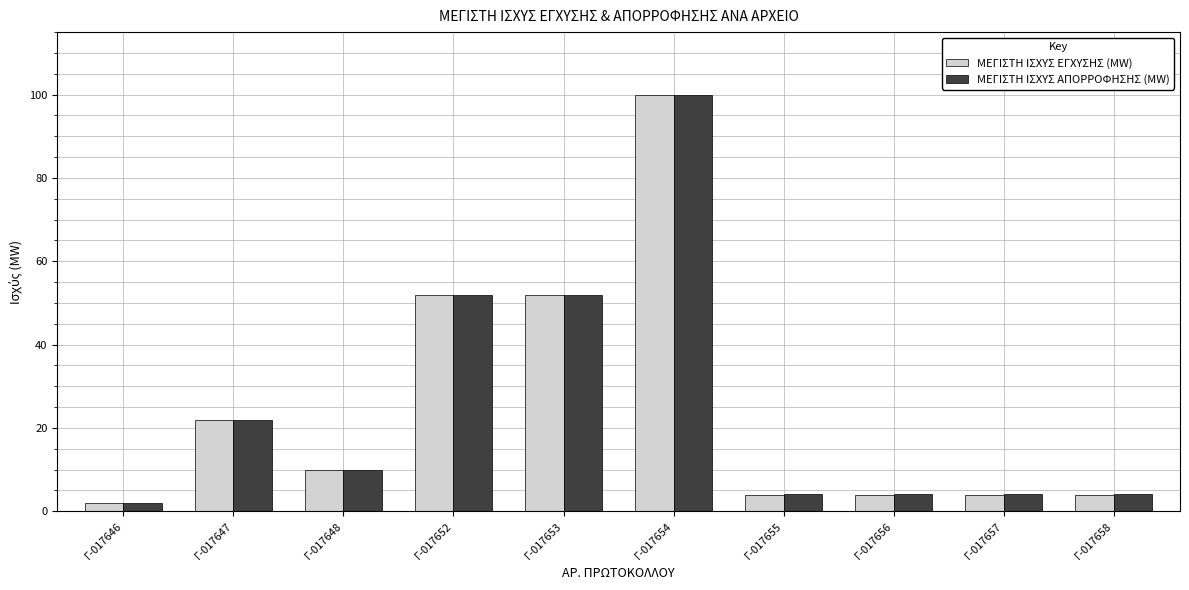

Count the number of data series in this chart.

2